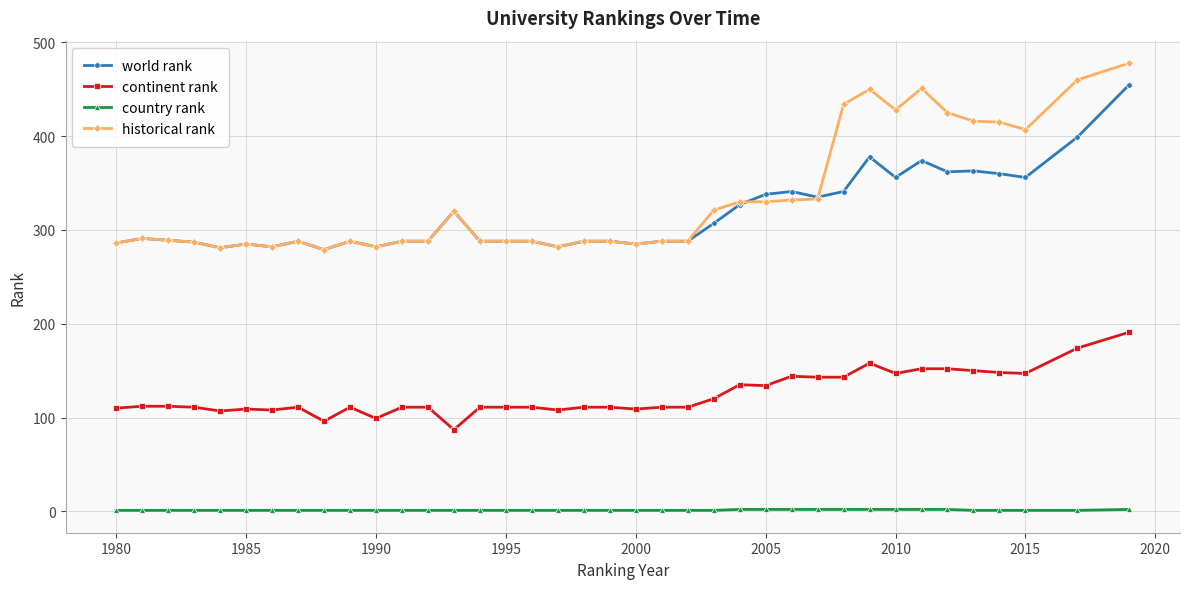

True or false: country rank and world rank intersect in this chart.

False